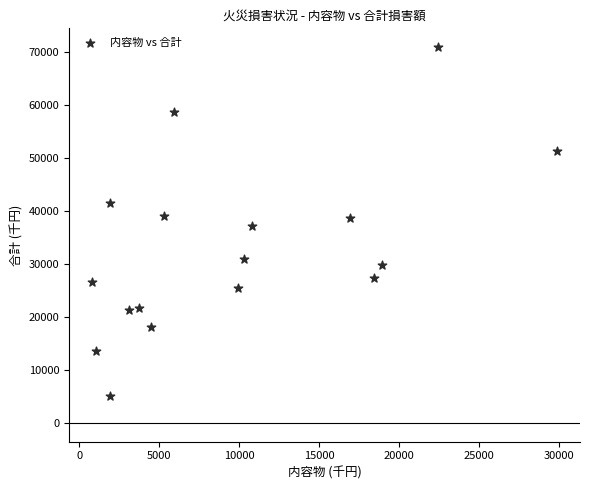

What is the range of X values (max minus min)?

29034